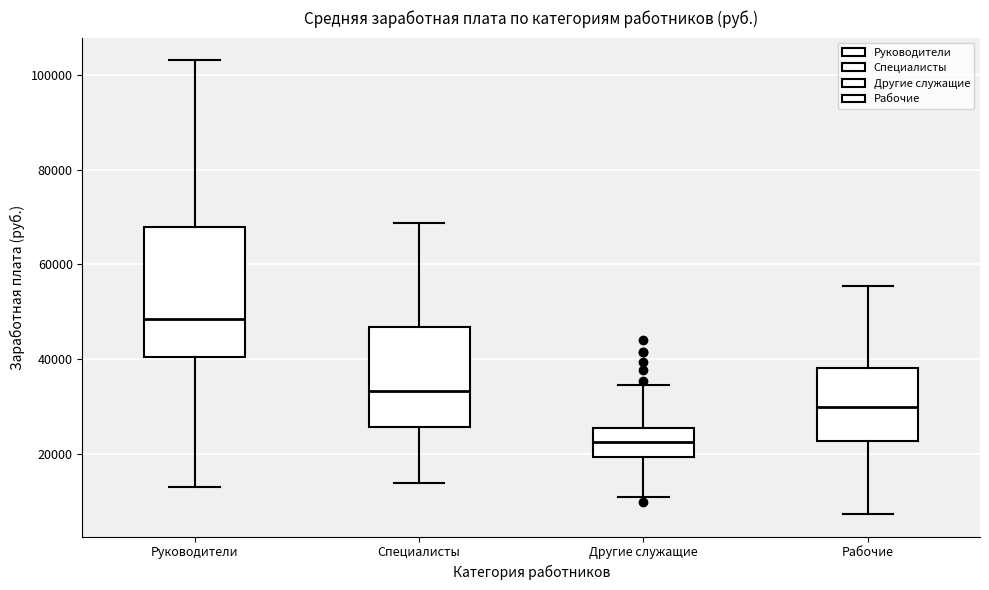

Reading left to right, transcribe this box plot: for each box, give where its median line is, the range the box spans, and where its two whiskers end, as read against the y-axis. The values are not printed on the chart, so give them approximately, as read against the axis.

Руководители: median 48000, box 40000 to 68000, whiskers 14000 to 104000
Специалисты: median 34000, box 26000 to 46000, whiskers 14000 to 68000
Другие служащие: median 22000, box 20000 to 26000, whiskers 10000 to 34000
Рабочие: median 30000, box 22000 to 38000, whiskers 8000 to 56000